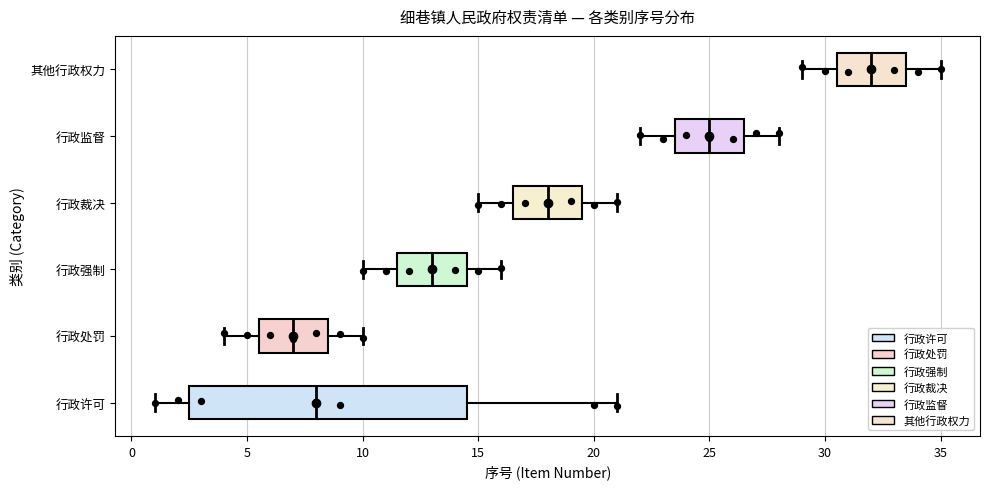

Where is the right edge of the box for 行政裁决 on the x-axis? The values are not printed on the chart, so give them approximately, as read against the axis.

19.5